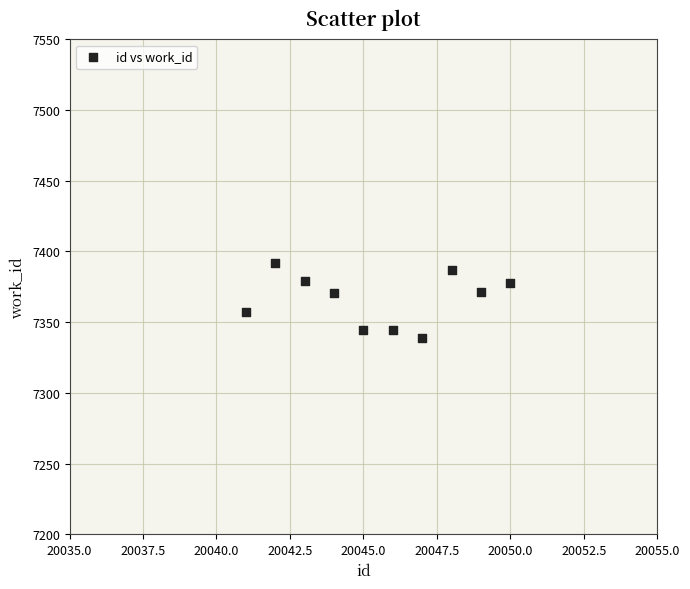

What is the average Y value?

7366.2